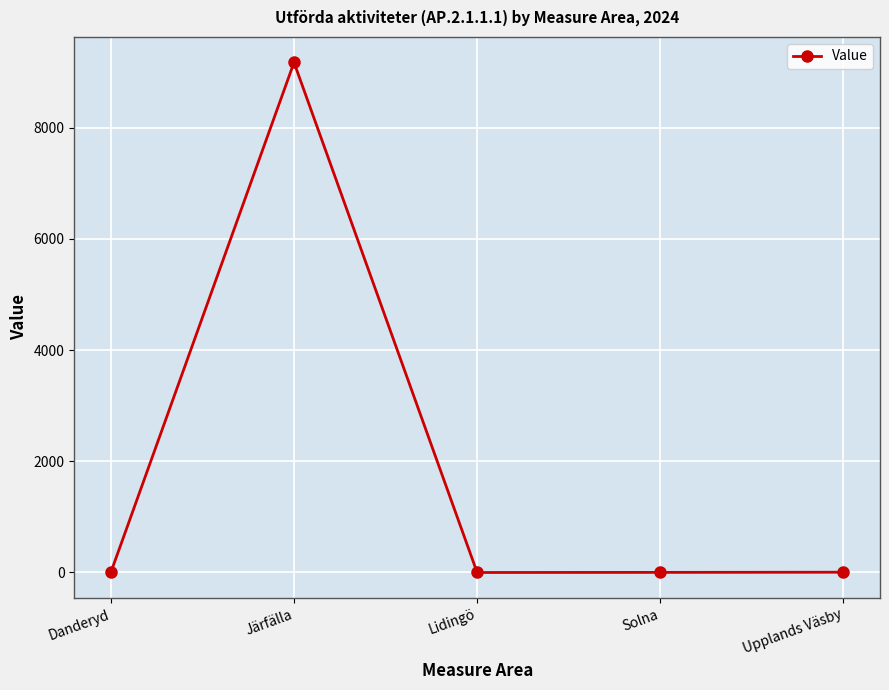

The value at Järfälla is 4067. True or false?

False